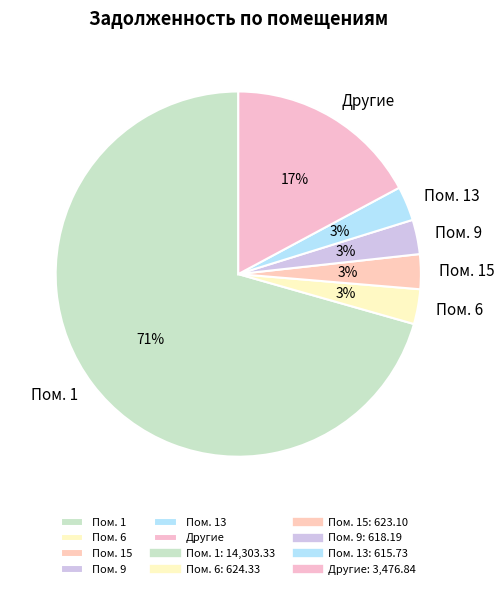

To the nearest percent, what is the difference between the largest and smallest slice percentages?

68%